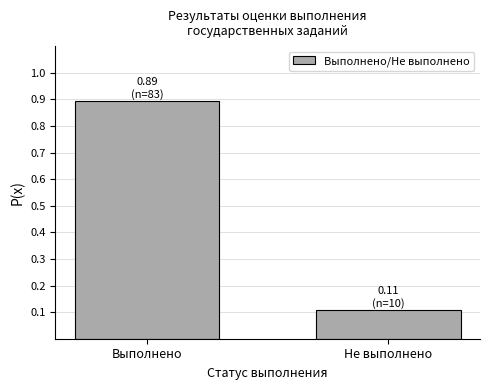

Reading right to left, extract all data points from this chart.

0.1	0.9